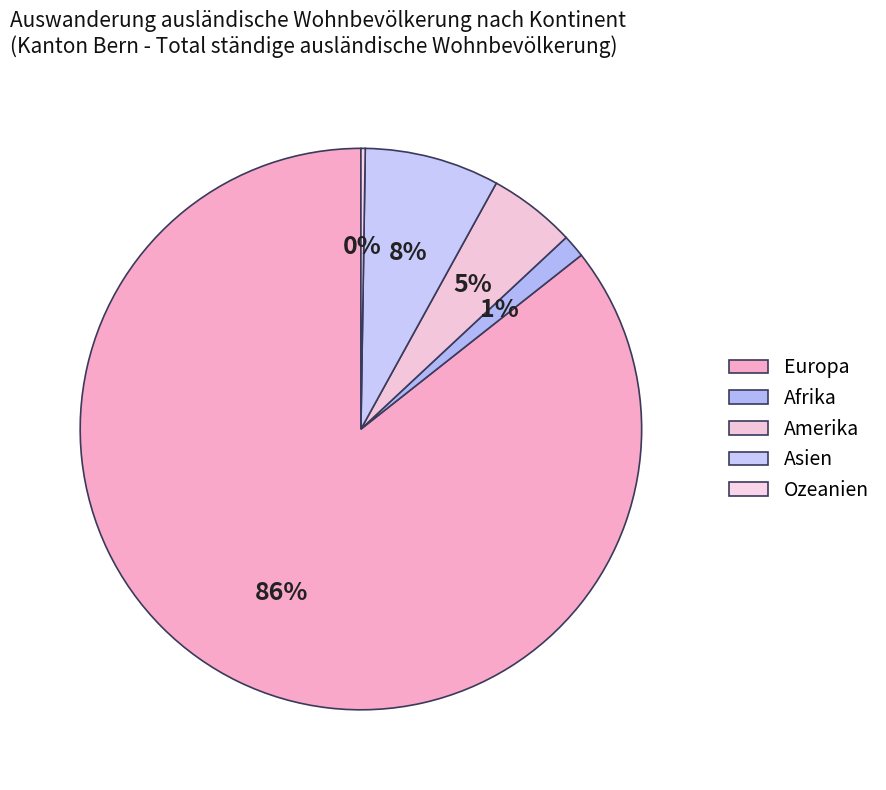

To the nearest percent, what is the average slice percentage?

20%